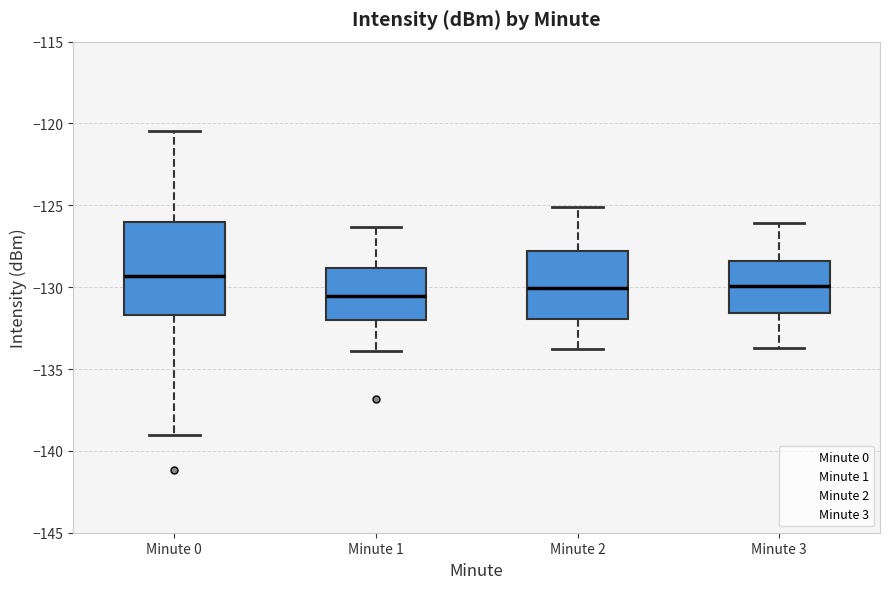

Reading left to right, transcribe this box plot: for each box, give where its median line is, the range the box spans, and where its two whiskers end, as read against the y-axis. The values are not printed on the chart, so give them approximately, as read against the axis.

Minute 0: median -129.5, box -131.5 to -126.0, whiskers -139.0 to -120.5
Minute 1: median -130.5, box -132.0 to -129.0, whiskers -134.0 to -126.5
Minute 2: median -130.0, box -132.0 to -128.0, whiskers -134.0 to -125.0
Minute 3: median -130.0, box -131.5 to -128.5, whiskers -133.5 to -126.0